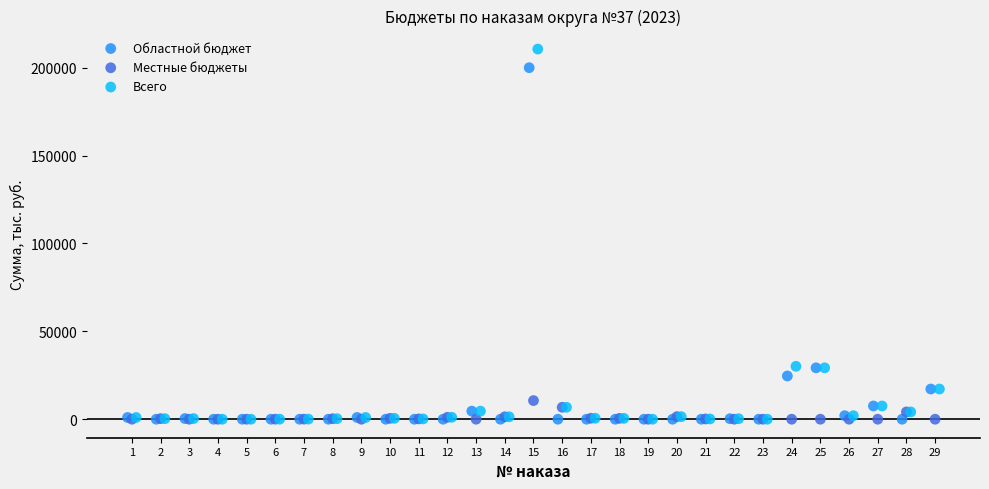

Which series contains the highest Y value?

Всего